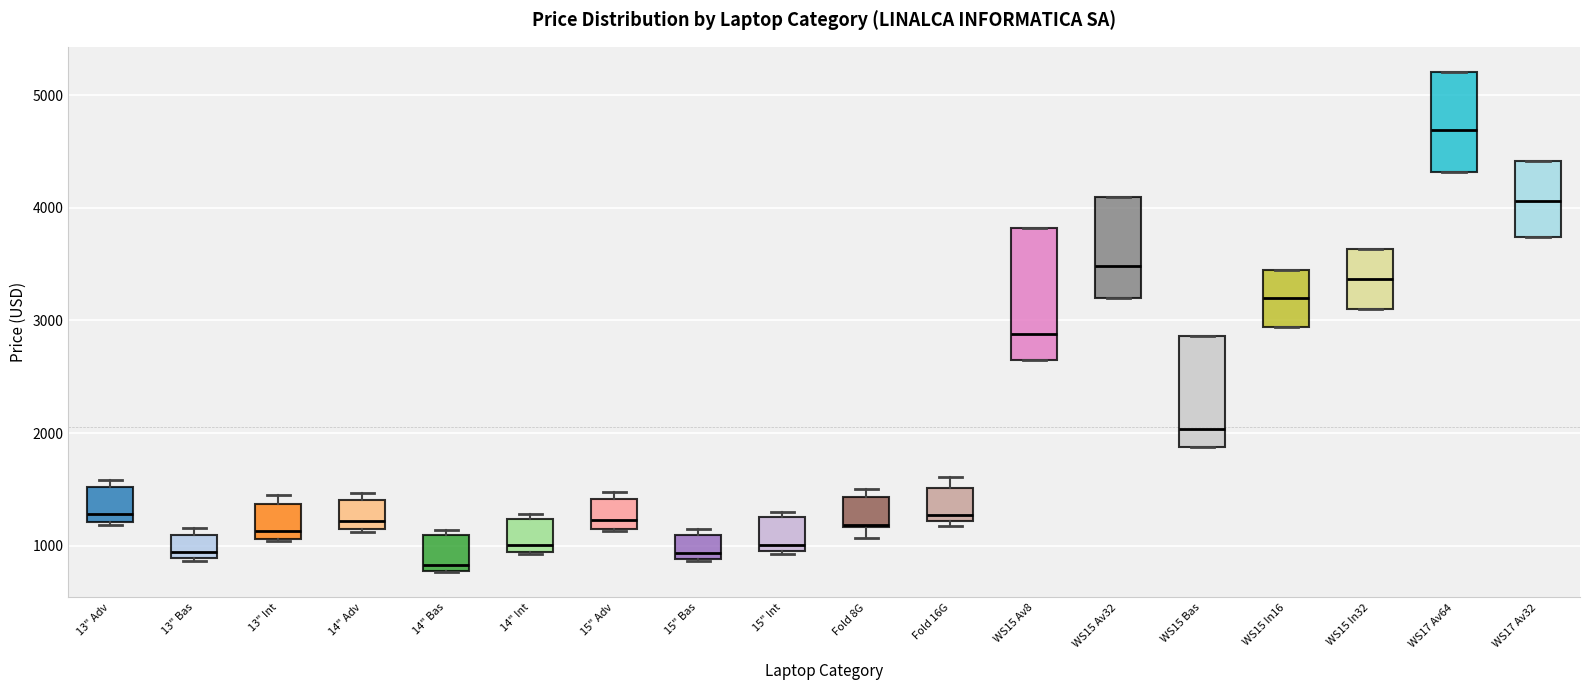

Which box has the highest median line?

WS17 Av64